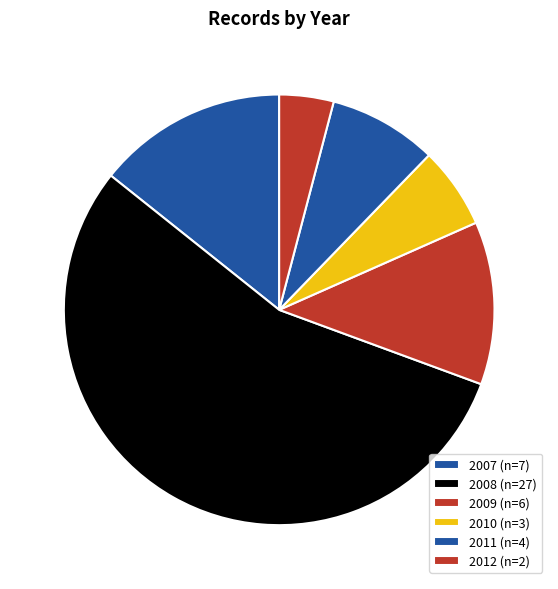

Approximately how many times larger is the value at 2012 compared to 2010?

0.7